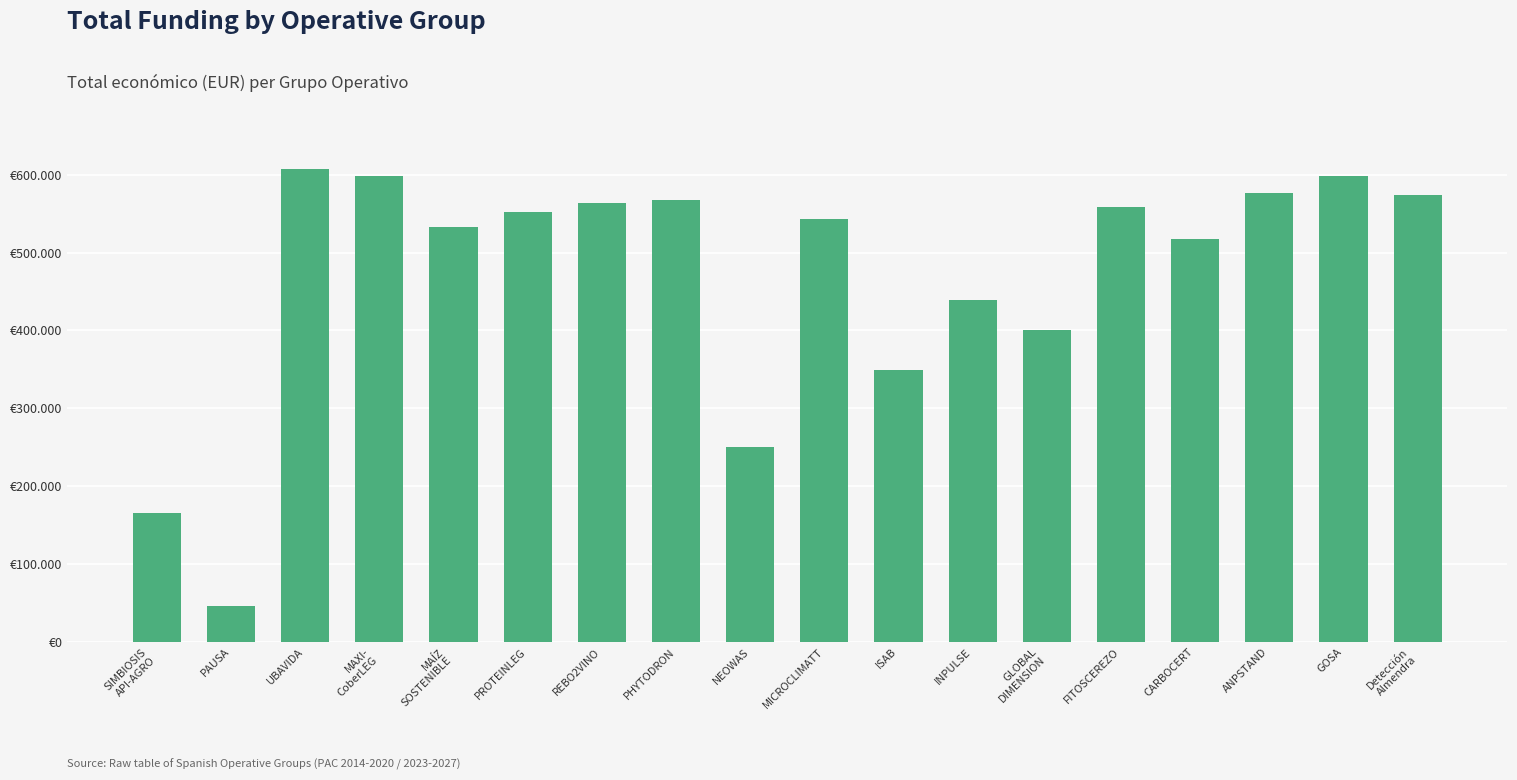

Are the bars horizontal?

No